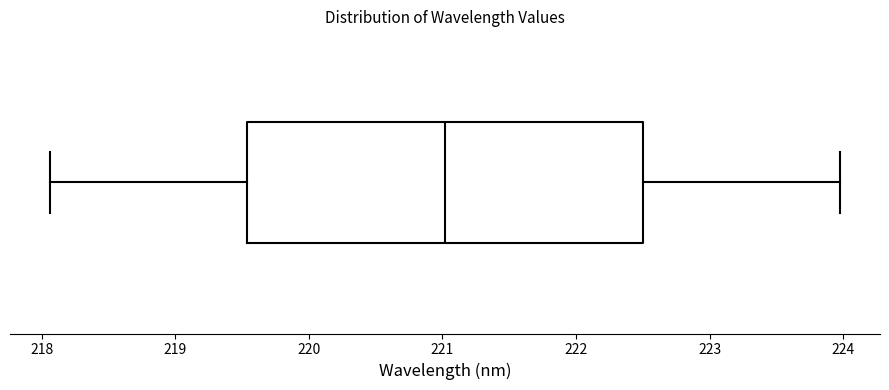

Where is the right edge of the box on the x-axis? The values are not printed on the chart, so give them approximately, as read against the axis.

222.5